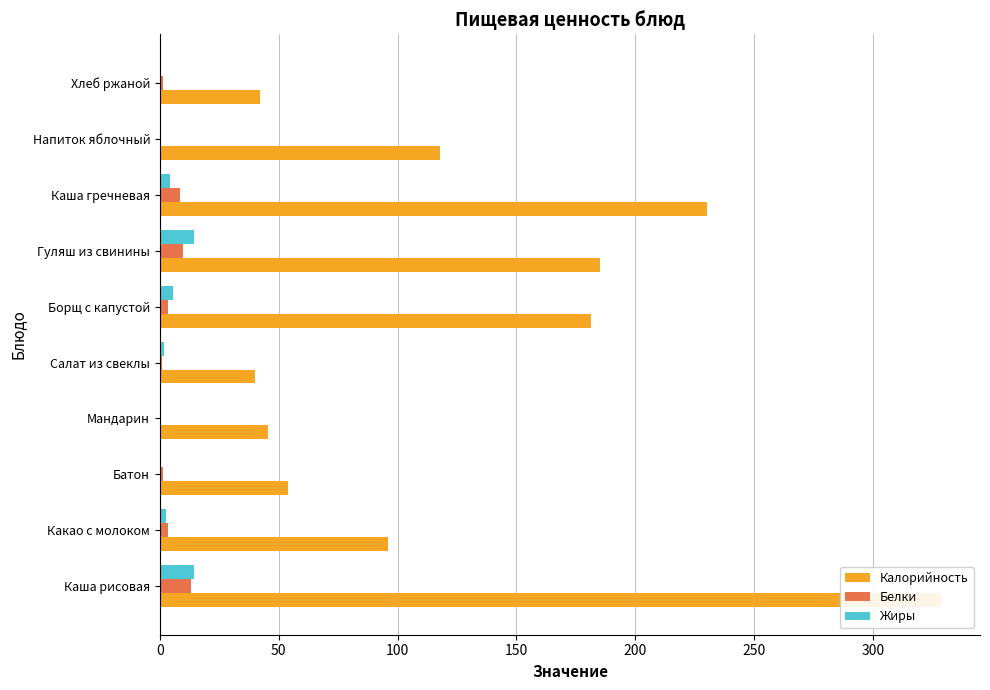

What is the sum of all Белки values?

41.7